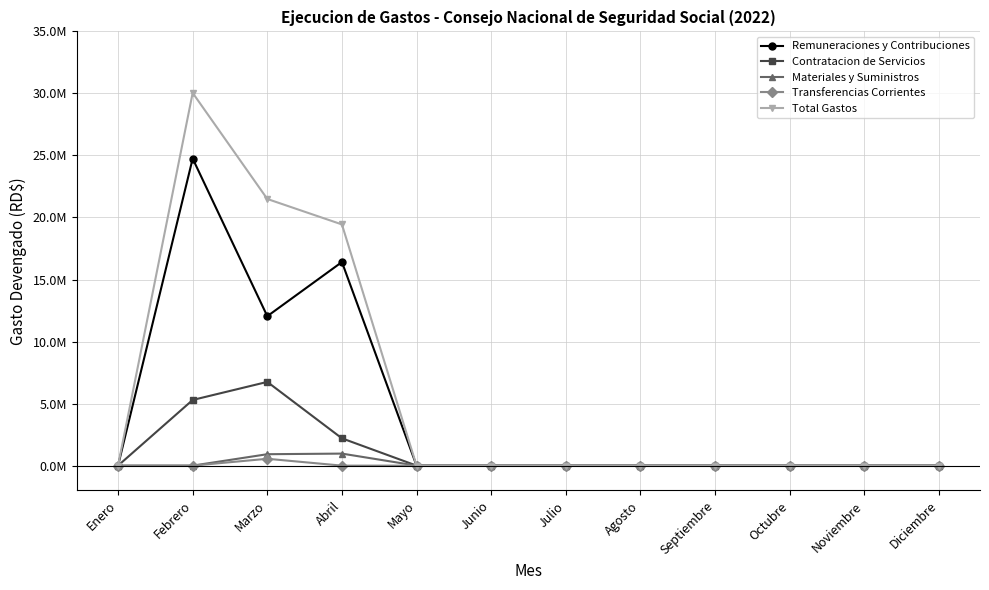

What are all the series names shown in the legend?

Remuneraciones y Contribuciones, Contratacion de Servicios, Materiales y Suministros, Transferencias Corrientes, Total Gastos